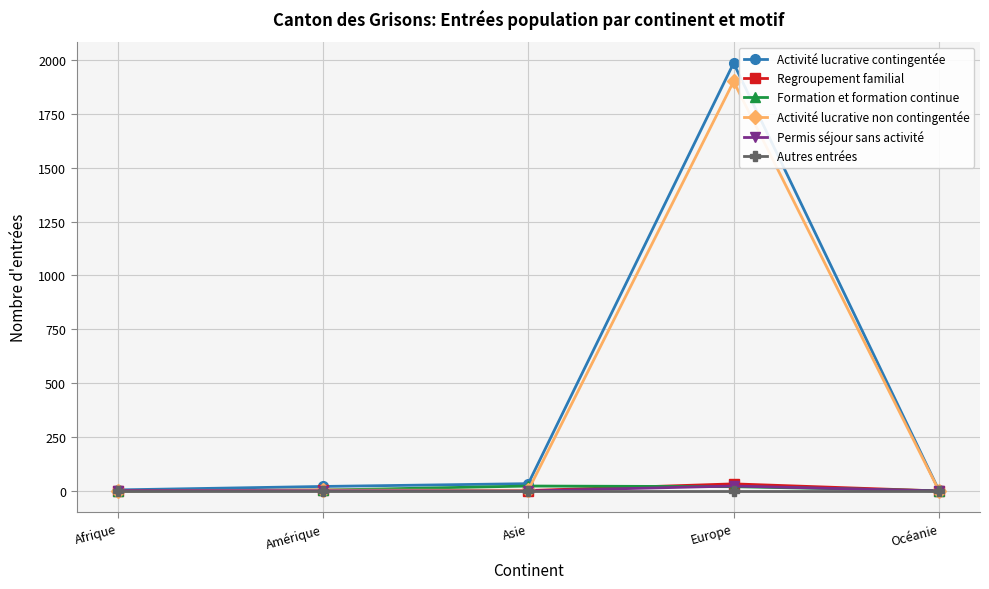

What is the spread (max minus min) of values at Amérique?

21